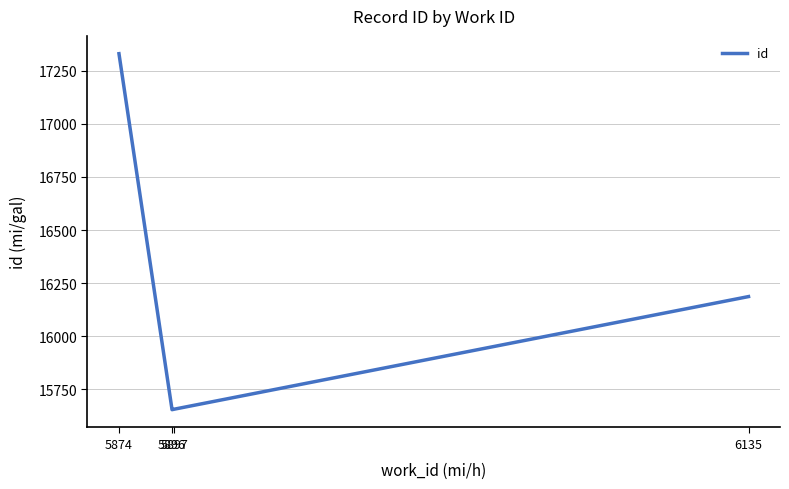

What is the sum of all values?

64829.0